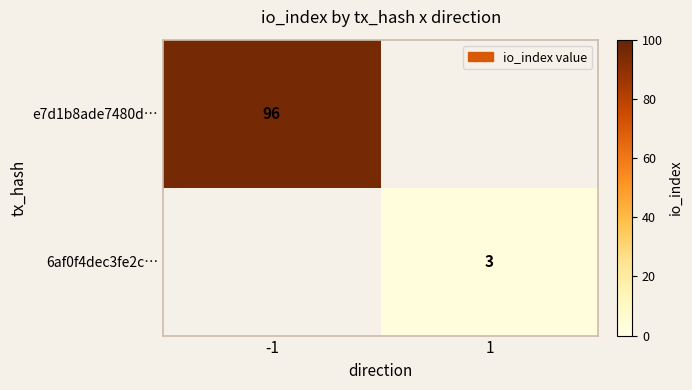

The 6af0f4dec3fe2c… series shows 4 at 1. True or false?

False